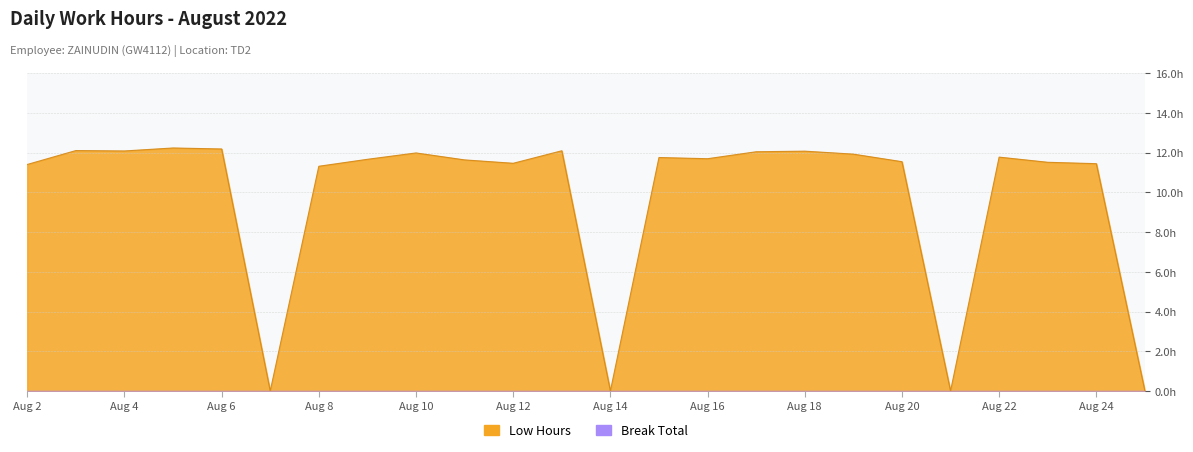

Does the chart display data point markers on the line(s)?

No